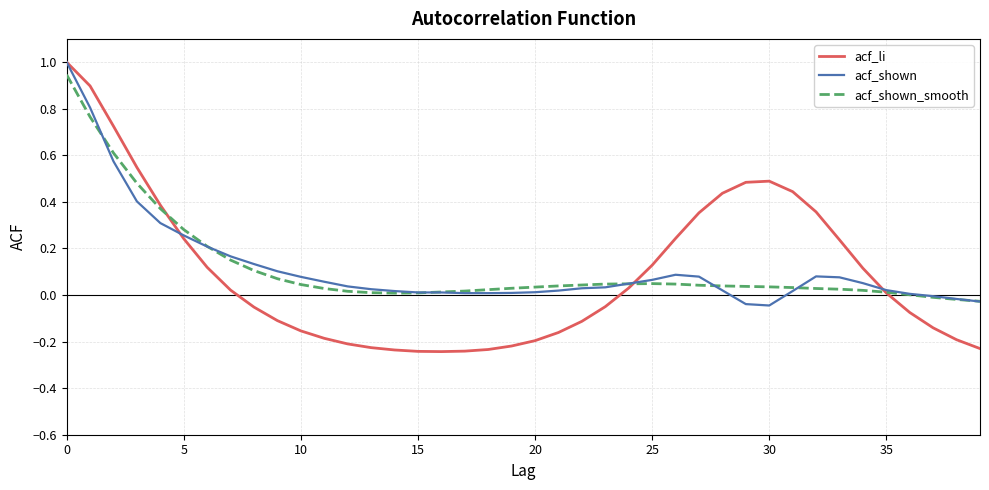

Which series has the largest range (max minus min)?

acf_li